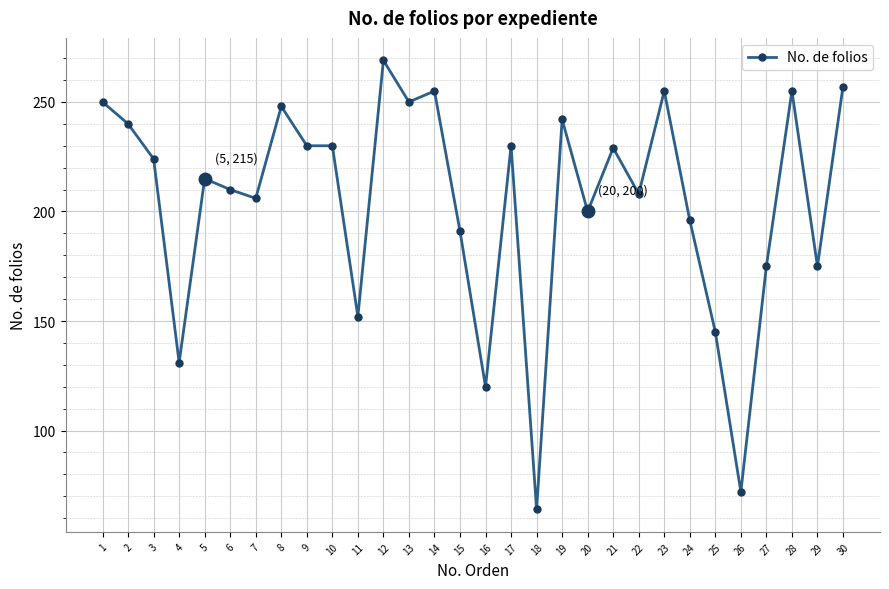

At which category does the chart reach its peak across all series?

12